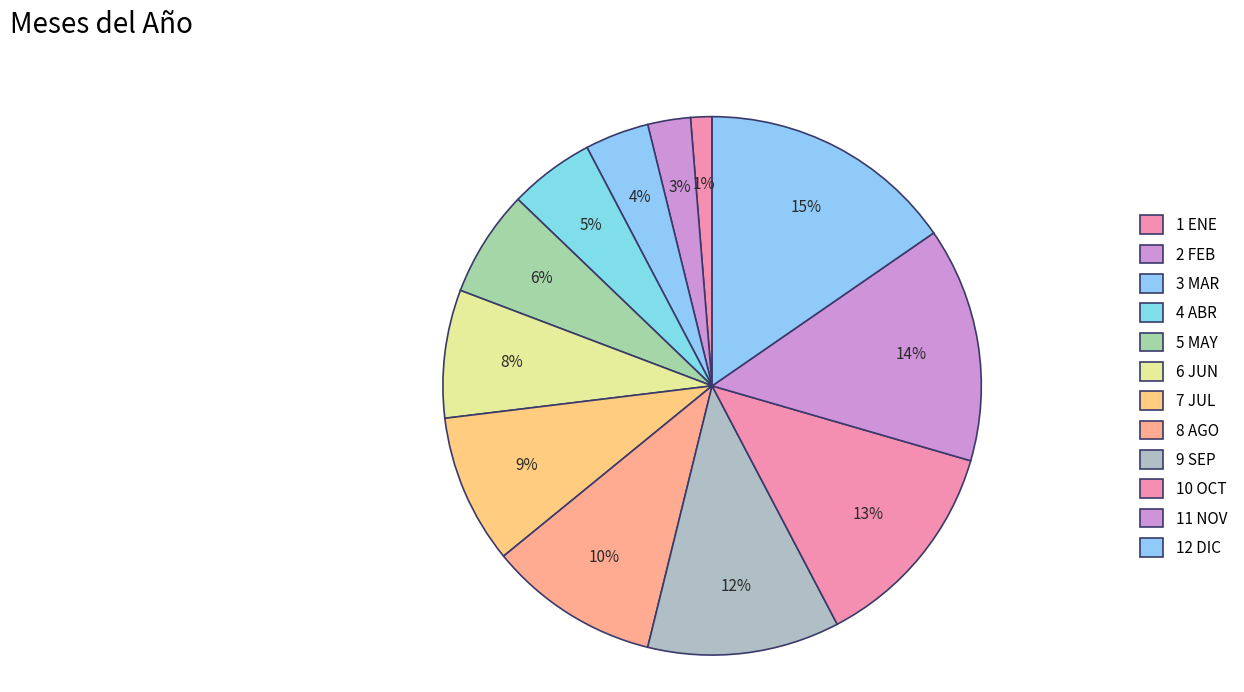

How many segments does this pie chart have?

12